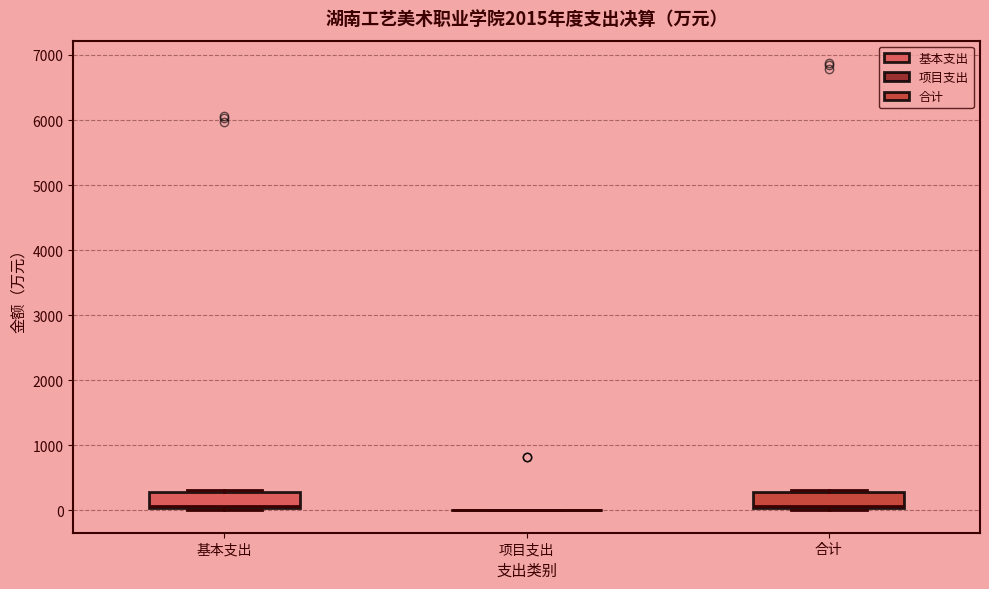

Reading left to right, read every box against the y-axis: the position of its median line, the range the box covers, and the ends of its whiskers. The values are not printed on the chart, so give them approximately, as read against the axis.

基本支出: median 100, box 0 to 300, whiskers 0 to 300
项目支出: box collapsed to a line at 0, whiskers 0 to 0
合计: median 100, box 0 to 300, whiskers 0 to 300